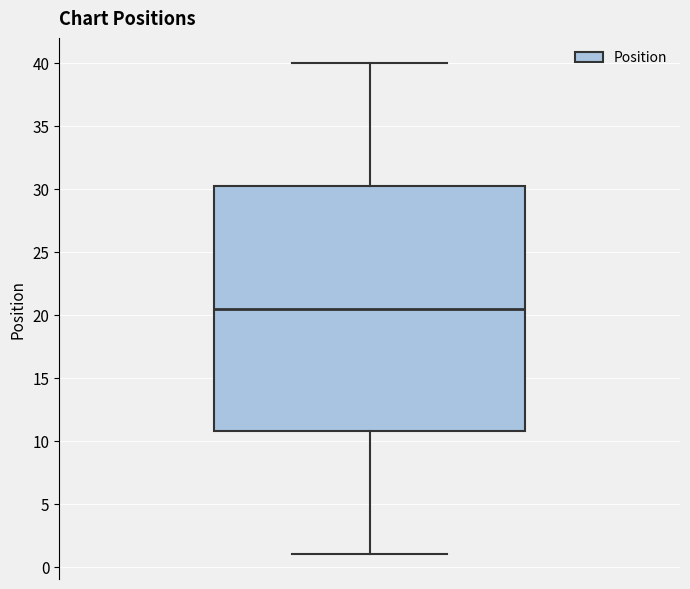

Transcribe this box plot: give where the median line is, the range the box spans, and where the two whiskers end, as read against the y-axis. The values are not printed on the chart, so give them approximately, as read against the axis.

median 20.5, box 11.0 to 30.5, whiskers 1.0 to 40.0